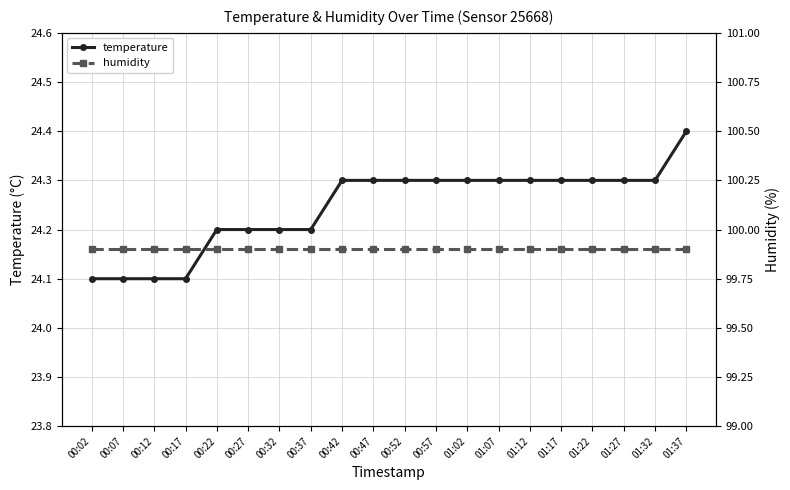

Which series changed the most between 01:07 and 01:22?

temperature